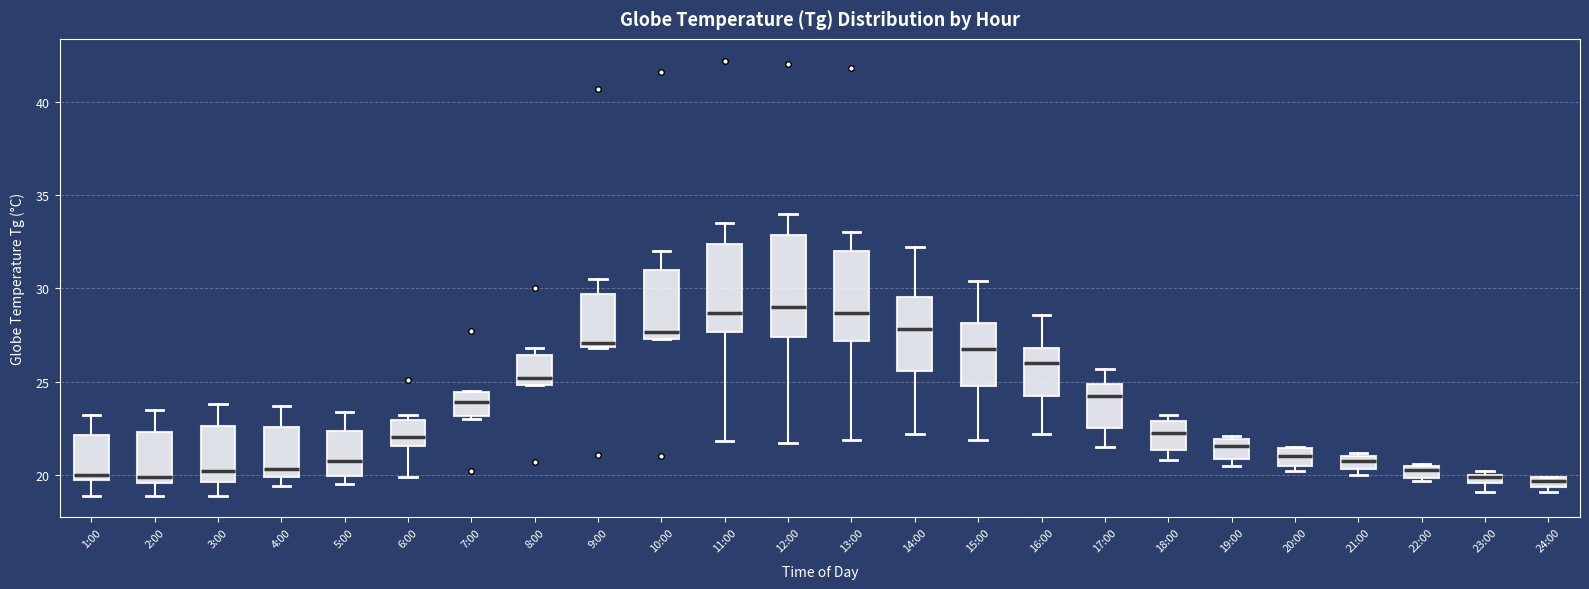

Where does the lower whisker of the box for 3:00 end on the y-axis? The values are not printed on the chart, so give them approximately, as read against the axis.

19.0